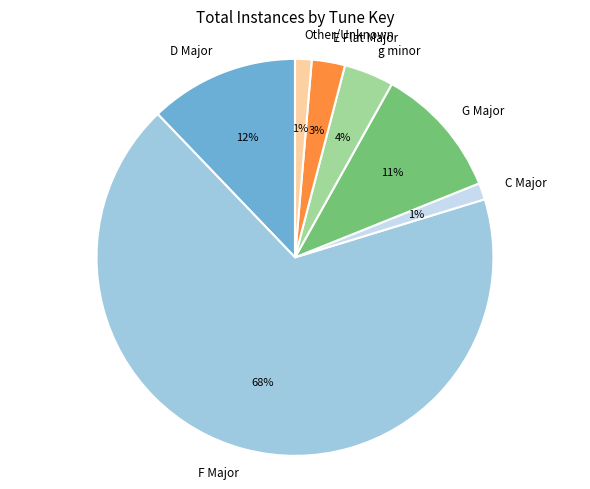

To the nearest percent, what percentage of the pie is F Major?

68%